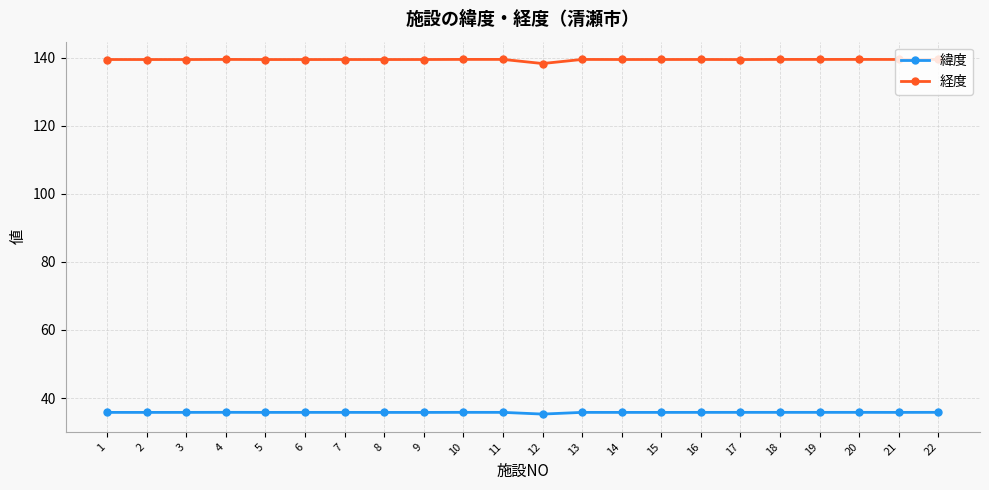

At how many categories does at least one series exceed 78?

22